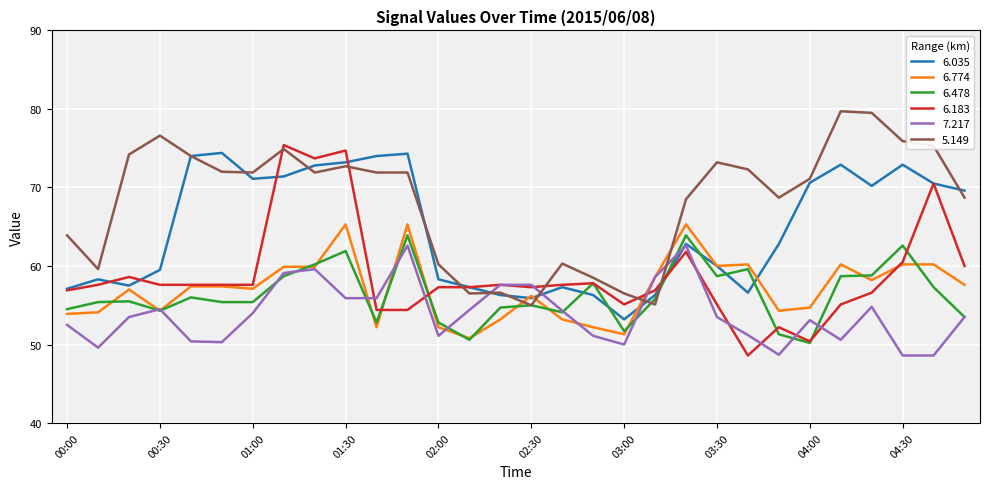

Which series has the largest total across all categories?

5.149